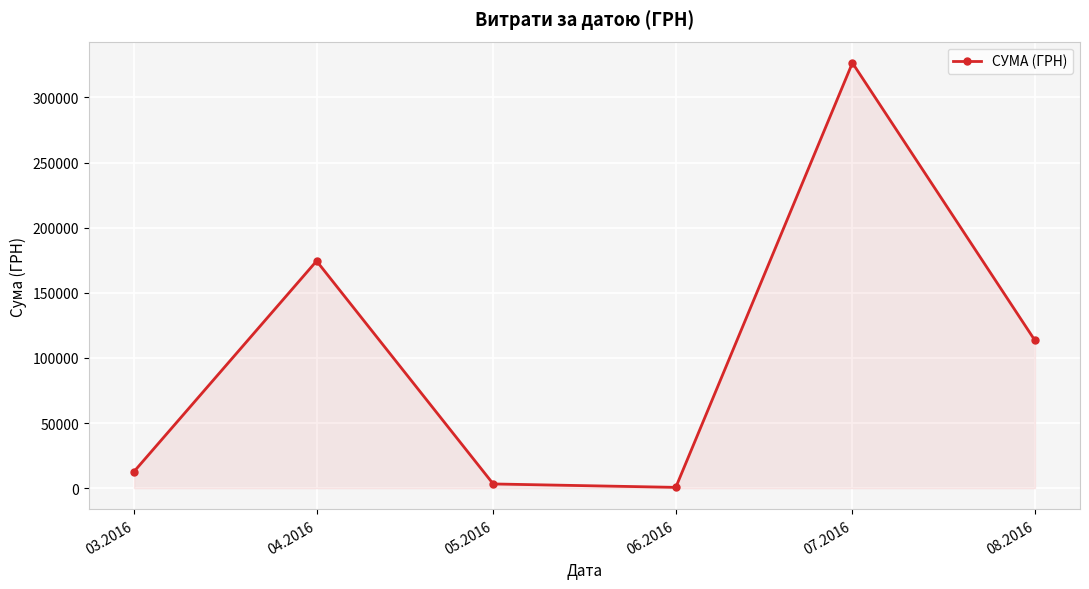

How many lines are shown in the chart?

1